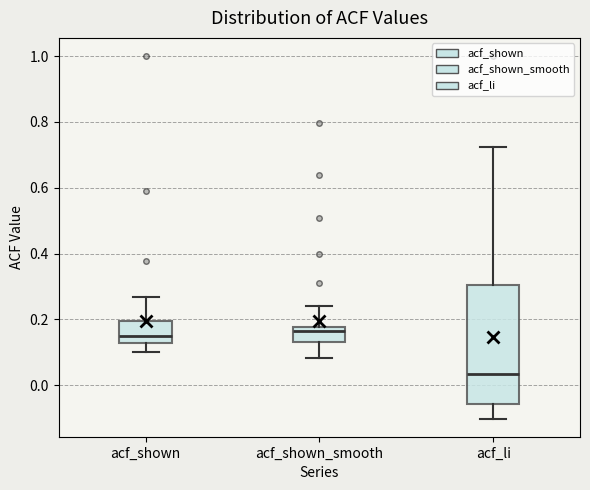

Reading left to right, read every box against the y-axis: the position of its median line, the range the box covers, and the ends of its whiskers. The values are not printed on the chart, so give them approximately, as read against the axis.

acf_shown: median 0.16, box 0.12 to 0.20, whiskers 0.10 to 0.26
acf_shown_smooth: median 0.16, box 0.14 to 0.18, whiskers 0.08 to 0.24
acf_li: median 0.04, box -0.06 to 0.30, whiskers -0.10 to 0.72